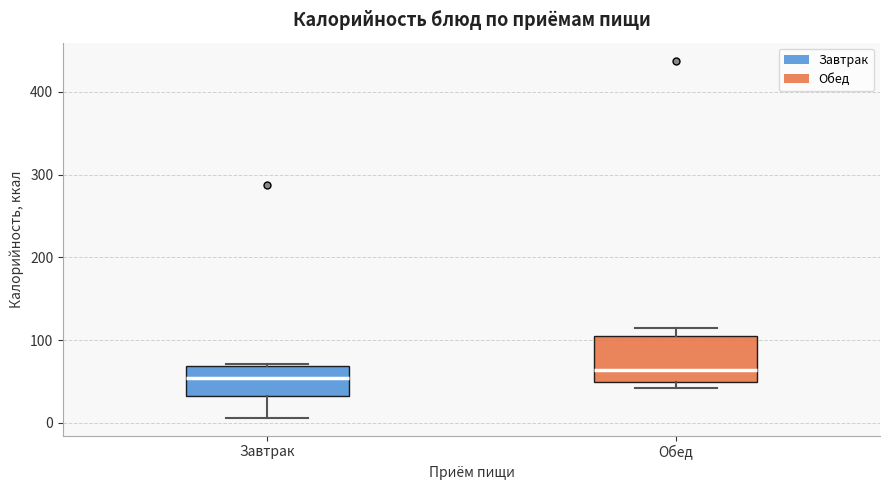

Which box's median line is the lowest?

Завтрак